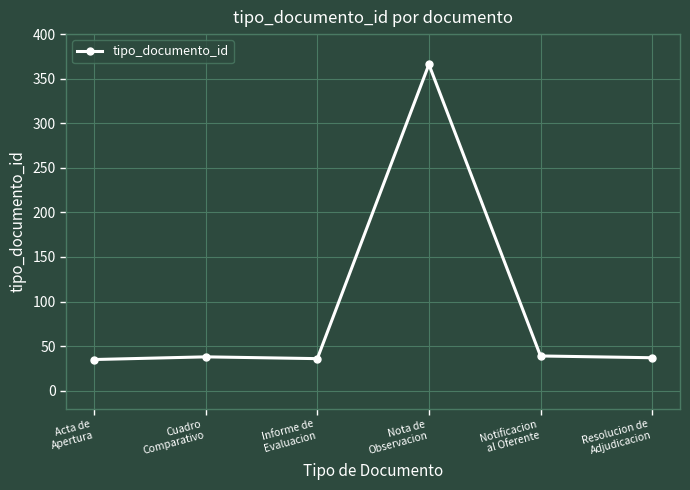

What is the smallest value displayed?

35